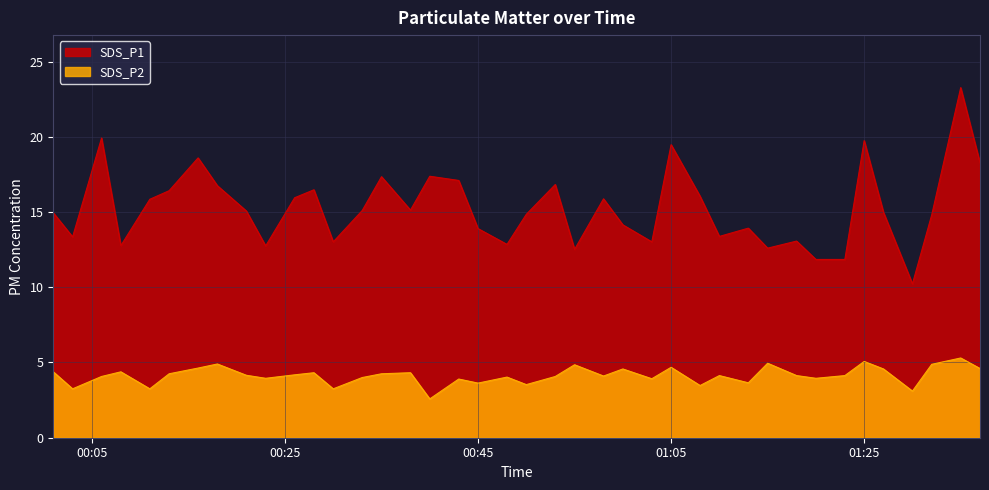

Read the SDS_P2 value at 2023/09/24 00:13.

4.2